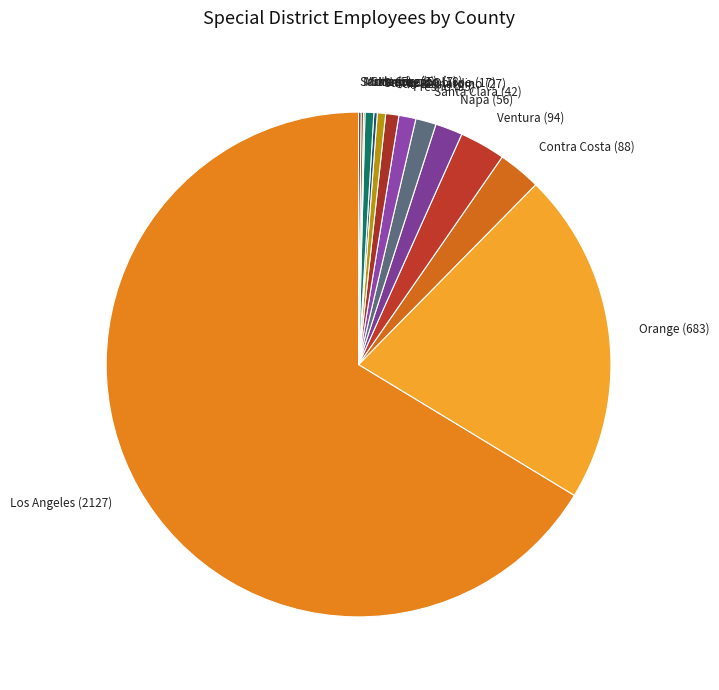

True or false: Contra Costa accounts for 10% of the total.

False